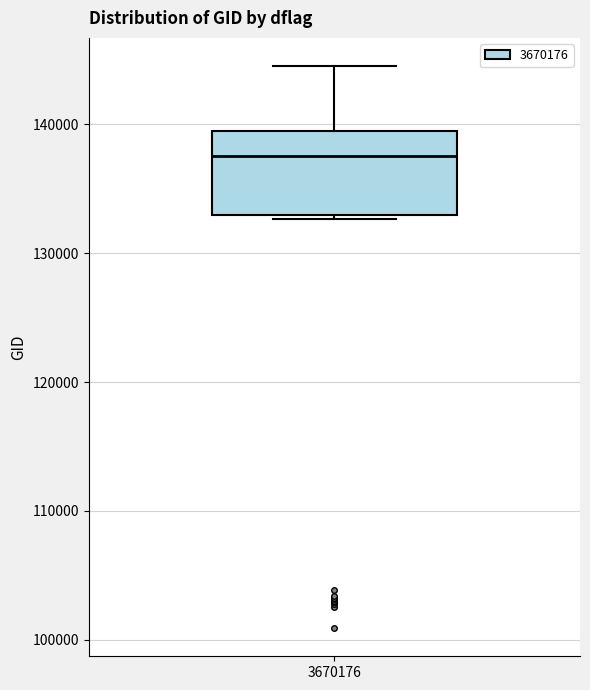

Transcribe this box plot: give where the median line is, the range the box spans, and where the two whiskers end, as read against the y-axis. The values are not printed on the chart, so give them approximately, as read against the axis.

median 138000, box 133000 to 139000, whiskers 133000 to 145000